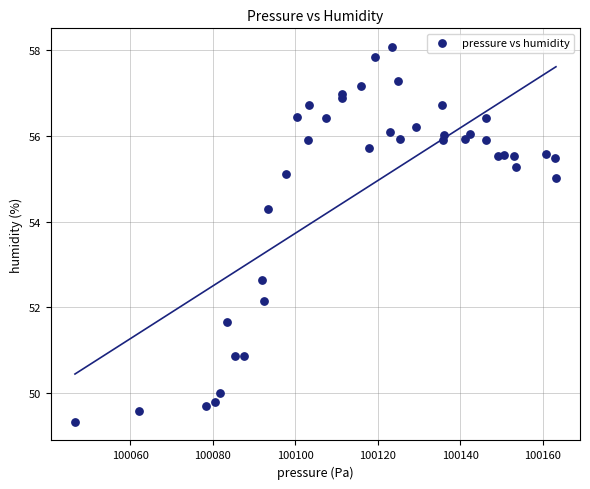

What Y value in the scatter plot is closest to 53?

52.6